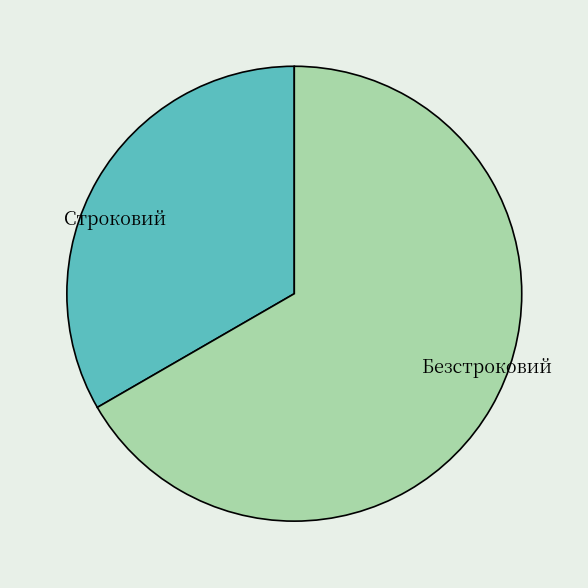

Which category has the smallest portion of the pie?

Строковий